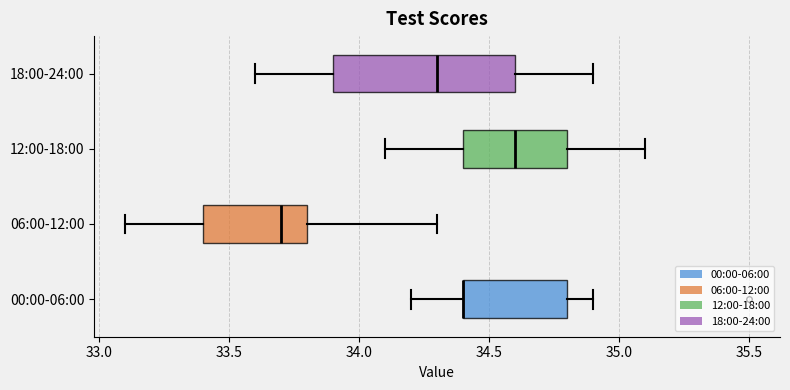

Which box is the widest, from its left edge to its right edge?

18:00-24:00